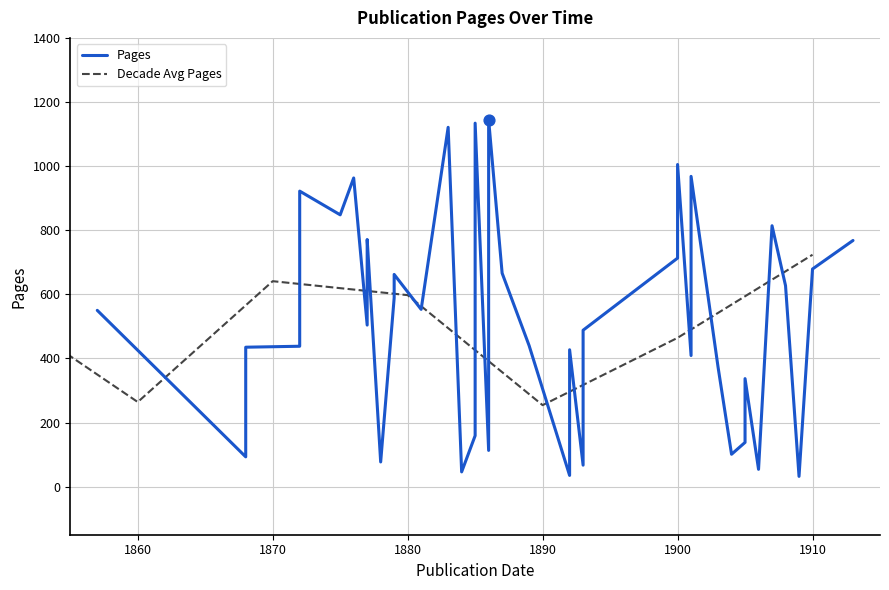

Which series has the largest Y range (max minus min)?

Pages